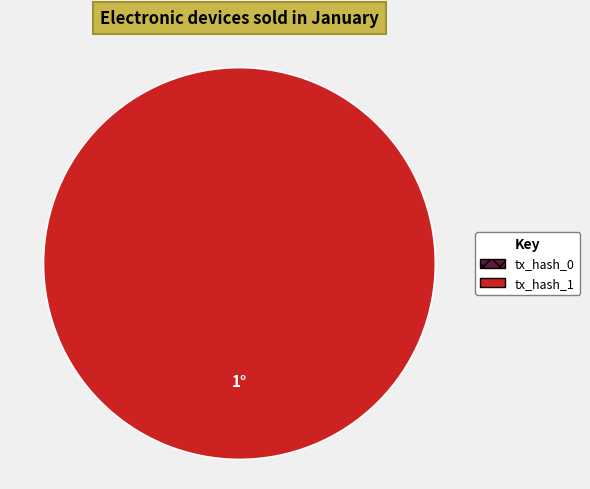

To the nearest percent, what is the average slice percentage?

50%